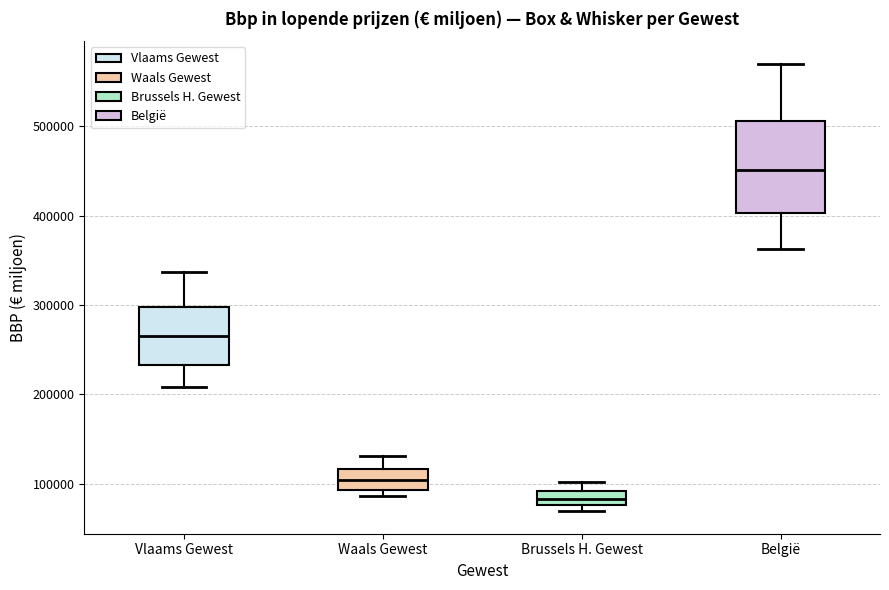

Reading left to right, read every box against the y-axis: the position of its median line, the range the box covers, and the ends of its whiskers. The values are not printed on the chart, so give them approximately, as read against the axis.

Vlaams Gewest: median 260000, box 230000 to 300000, whiskers 210000 to 340000
Waals Gewest: median 100000, box 90000 to 120000, whiskers 90000 (just below the box's lower edge) to 130000
Brussels H. Gewest: median 80000 (inside the box), box 80000 to 90000, whiskers 70000 to 100000
België: median 450000, box 400000 to 510000, whiskers 360000 to 570000